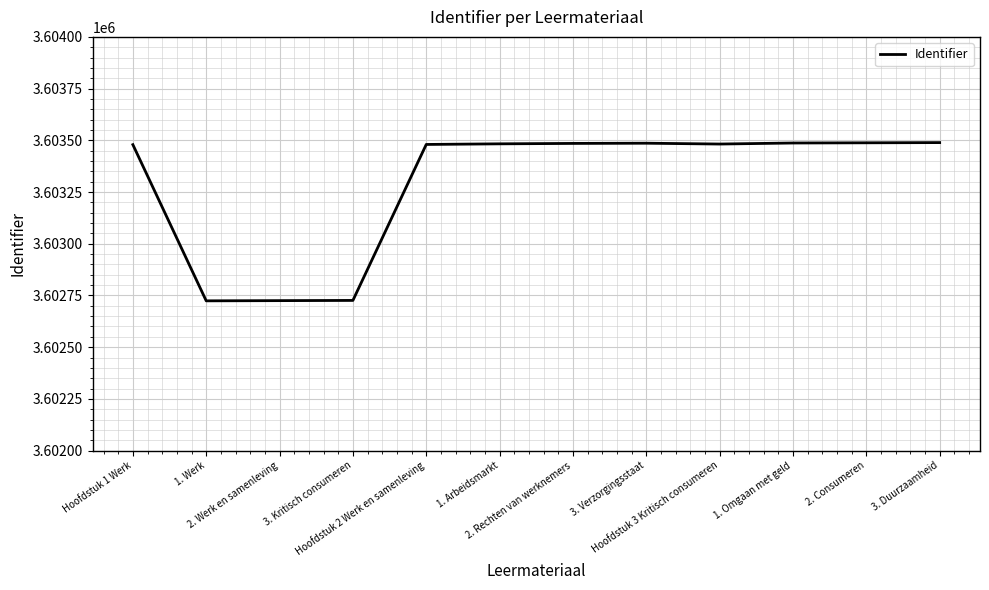

What is the difference between the maximum and minimum values?

765